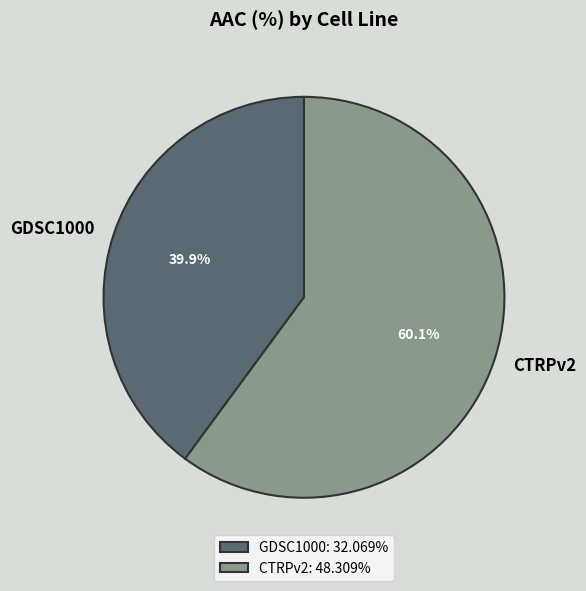

What percentage do GDSC1000 and CTRPv2 together represent?

100.0%